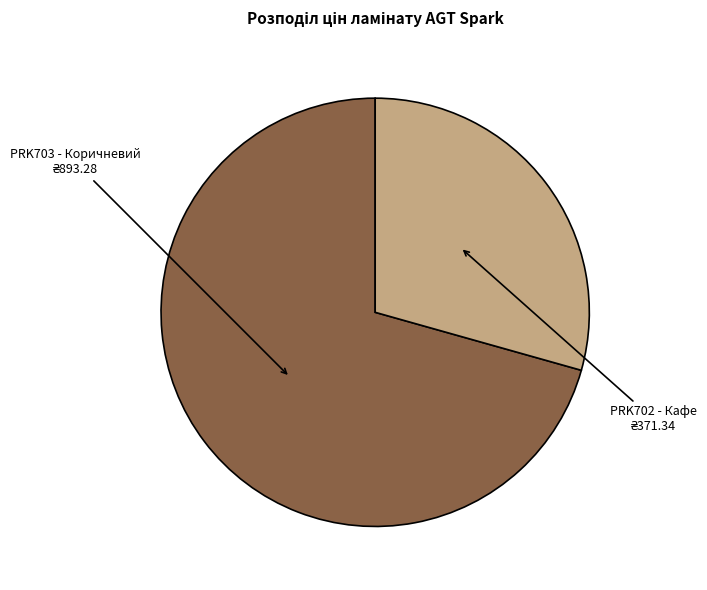

Does any single category account for the majority?

Yes